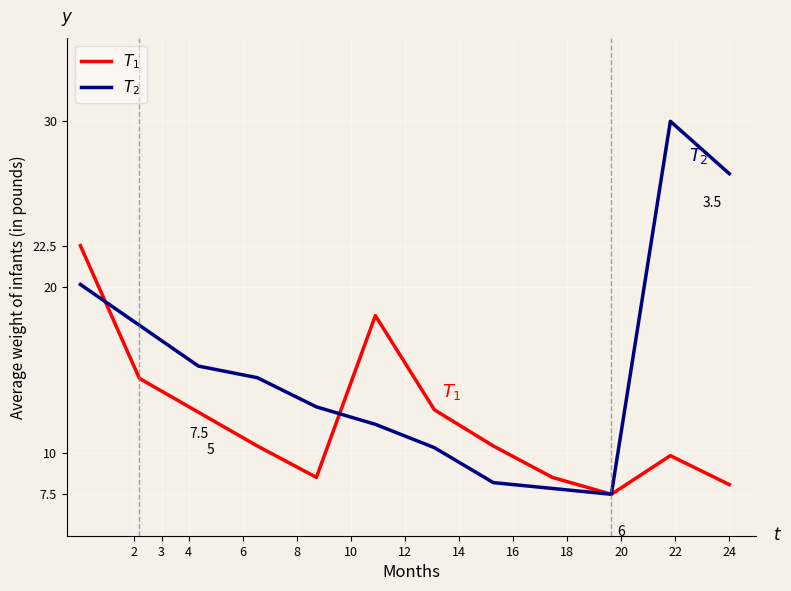

What is the greatest value displayed?

30.0